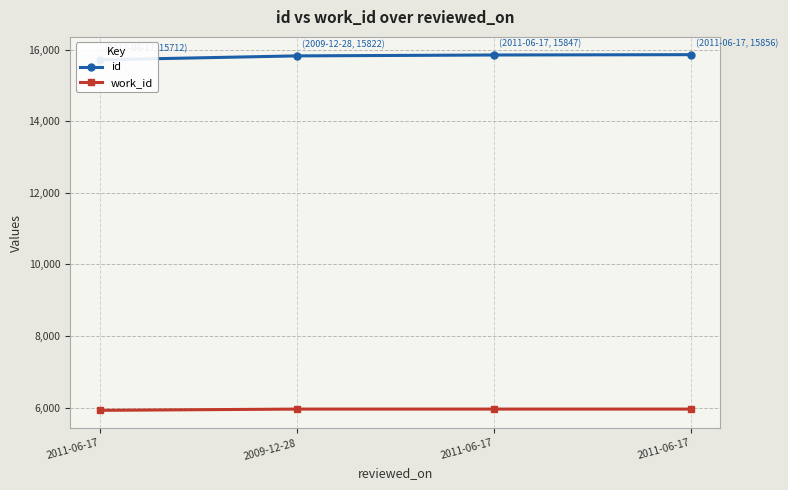

What is the label of the 1st point from the right?

2011-06-17